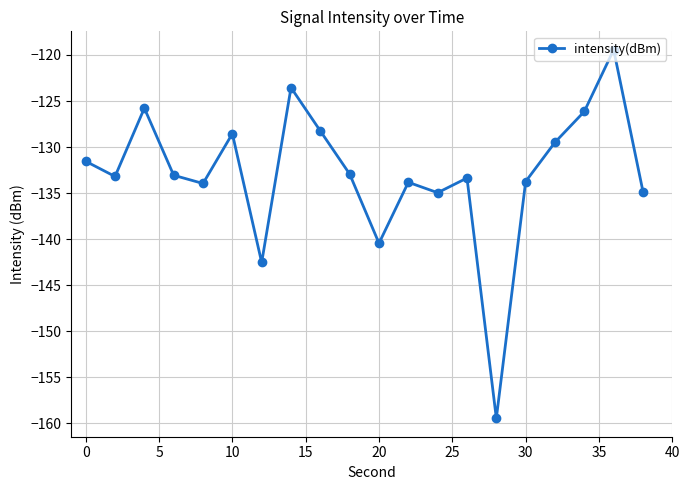

How many points are lower than both their immediate neighbors (excluding endpoints)?

6